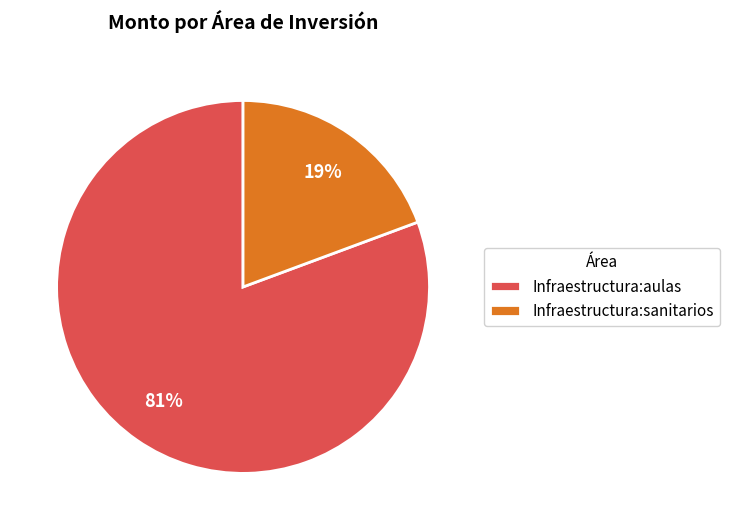

To the nearest percent, what is the average slice percentage?

50%